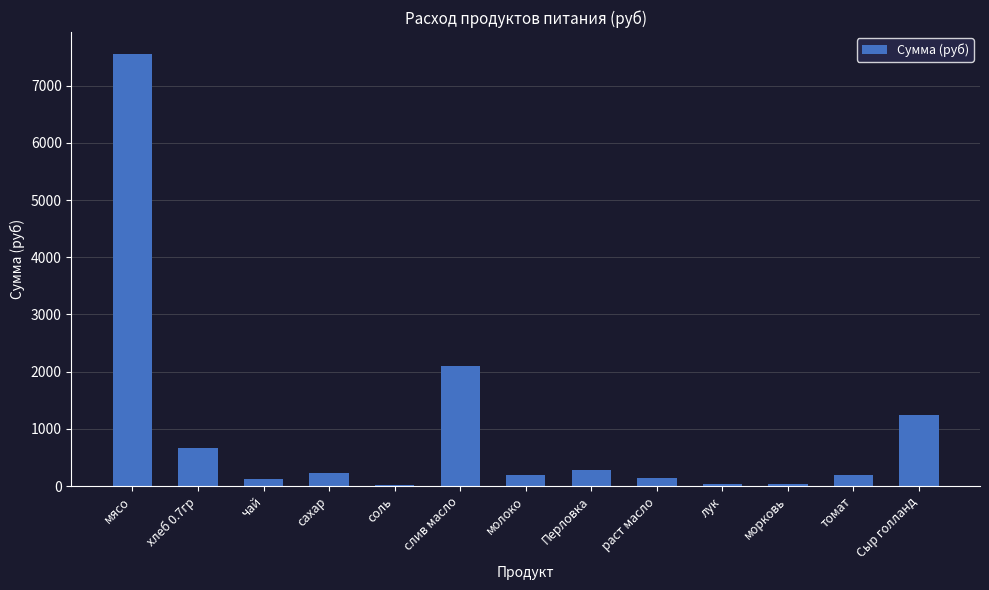

The chart shows a value of 32.4 at лук. True or false?

True